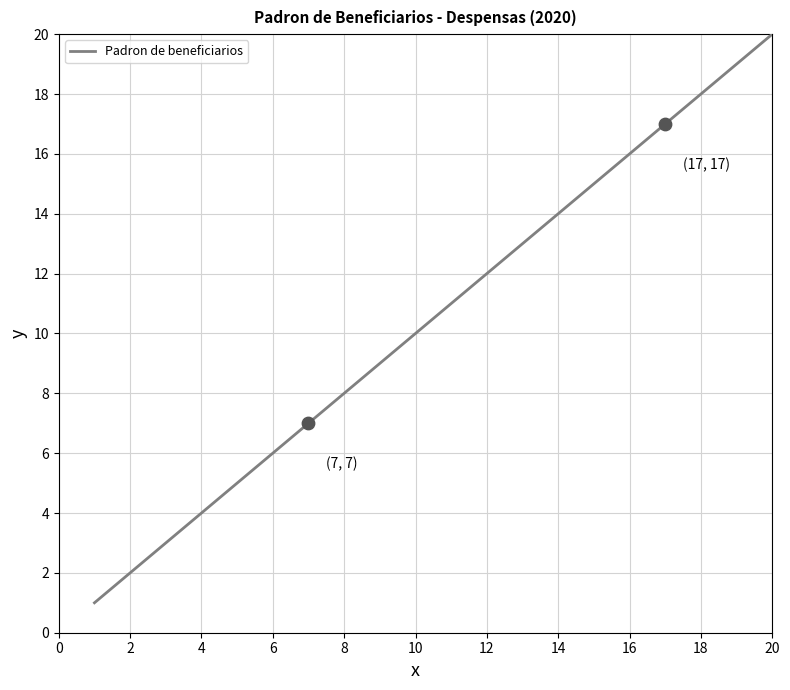

What is the maximum value shown in the chart?

20